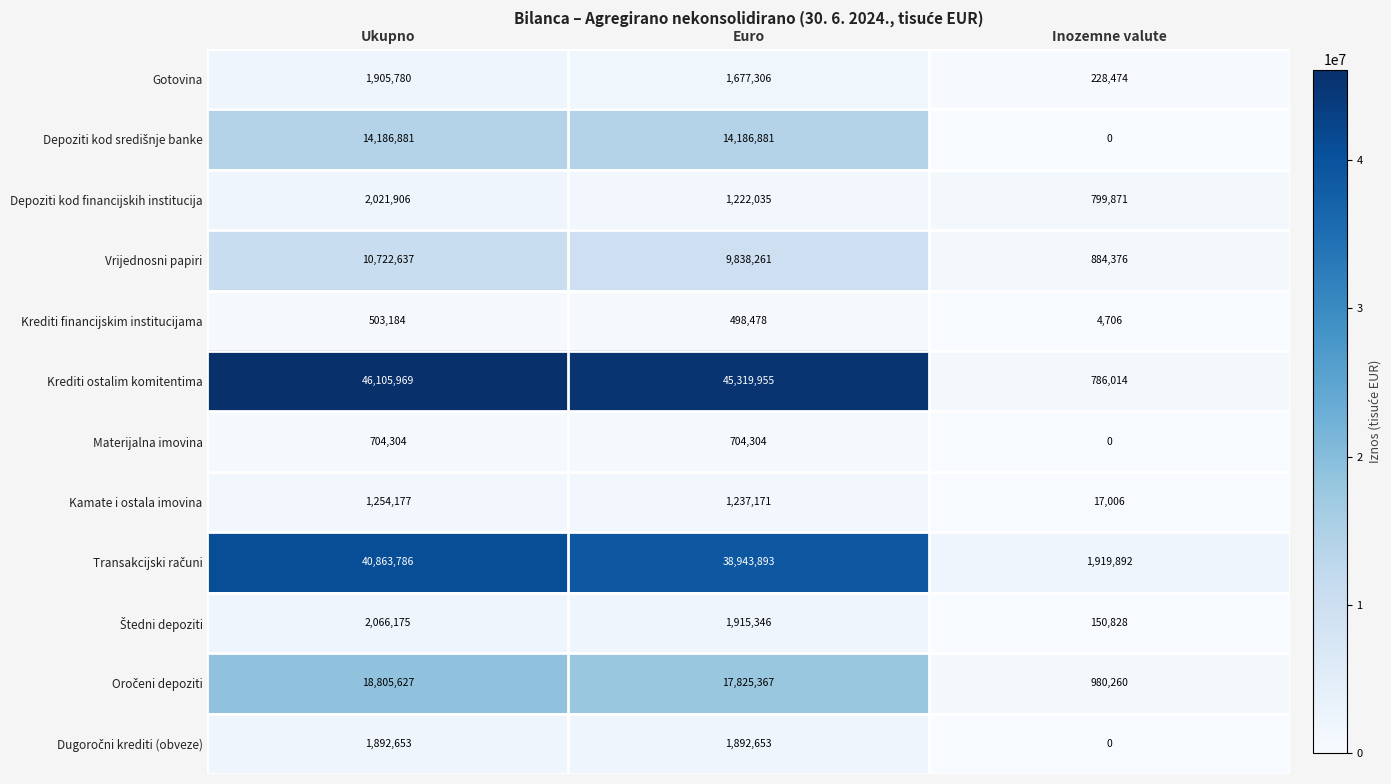

Between Ukupno and Inozemne valute, which series saw the biggest shift?

Krediti ostalim komitentima